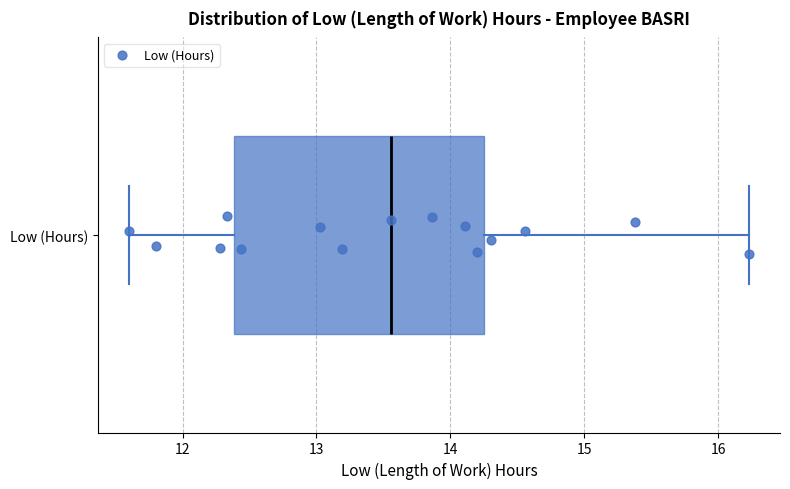

Read this box plot against the x-axis: the position of the median line, the range covered by the box, and the ends of both whiskers. The values are not printed on the chart, so give them approximately, as read against the axis.

median 13.6, box 12.4 to 14.3, whiskers 11.6 to 16.2